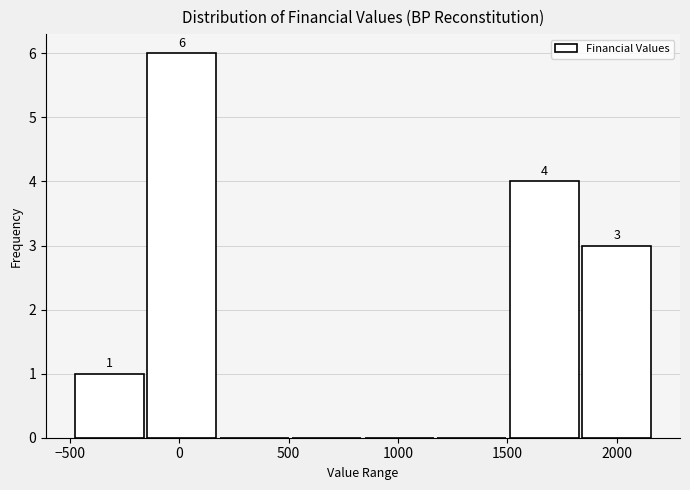

Over which range of the x-axis is the bar tallest?

-150 to 200